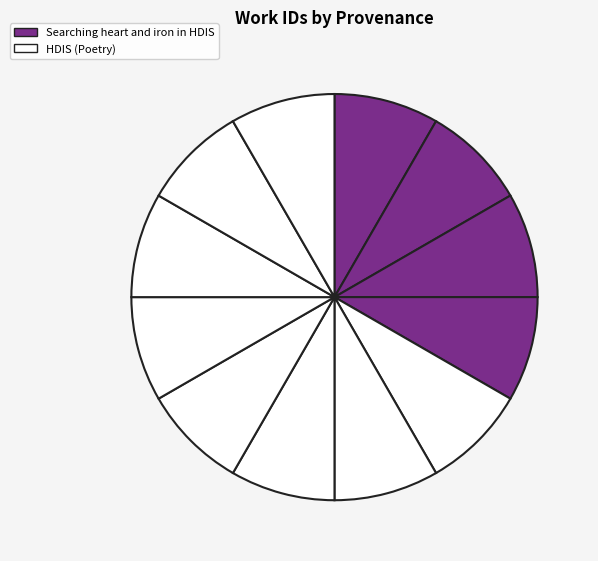

Which slice is the largest?

HDIS (Poetry)